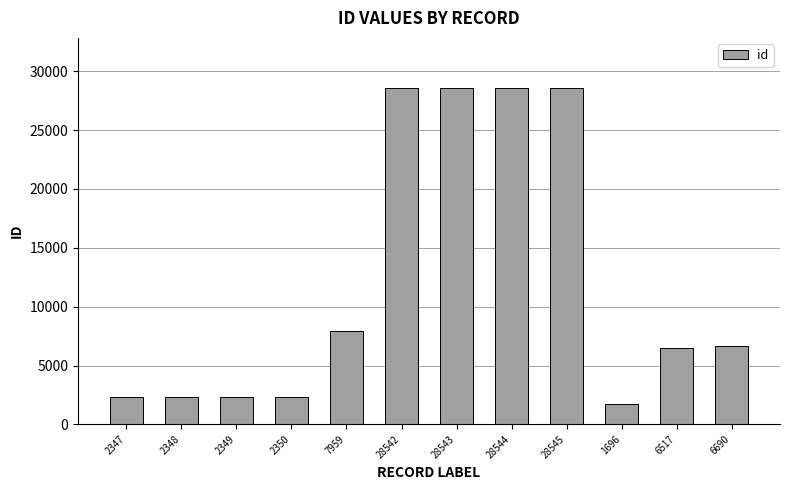

Which category has the lowest value across all series?

1696